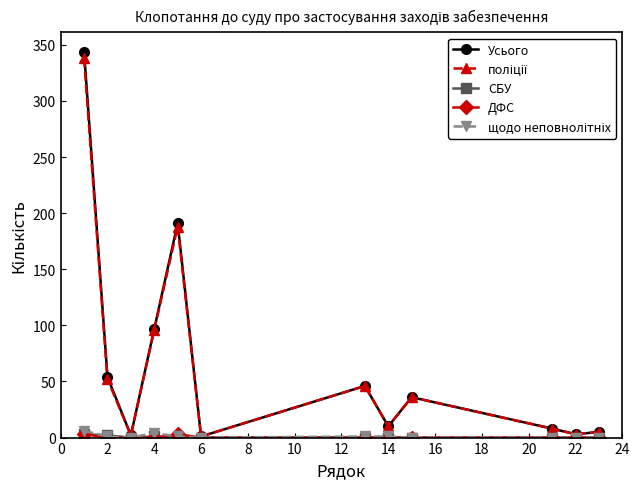

Which series has the widest spread of values?

Усього